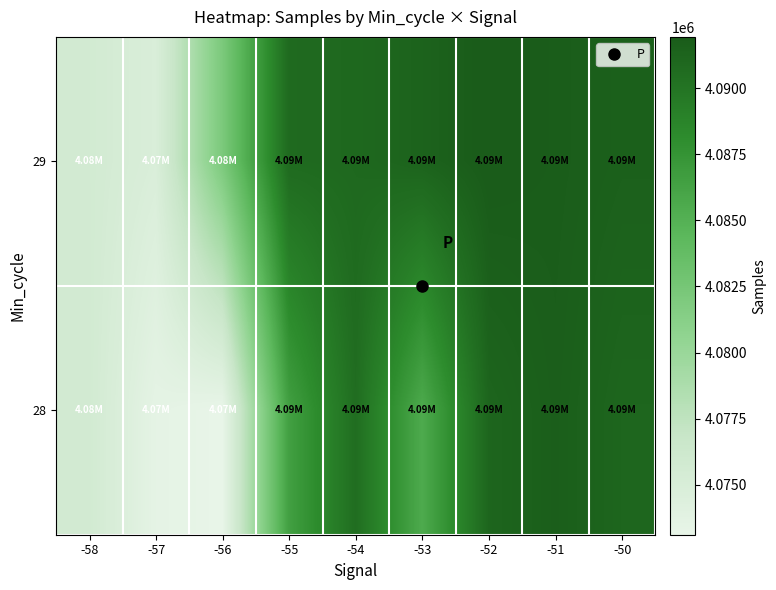

Which label corresponds to the smallest value in the chart?

-56